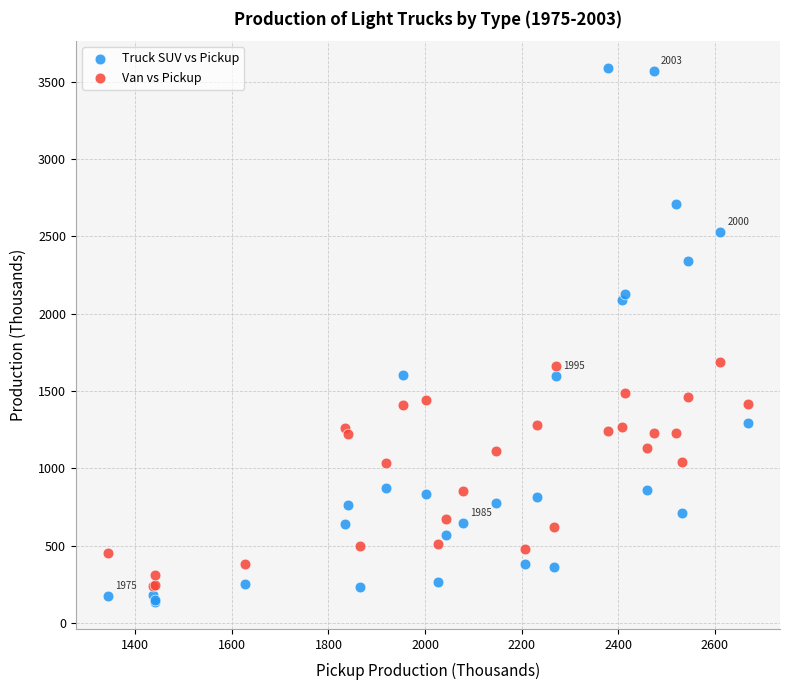

What are all the series names shown in the legend?

Truck SUV vs Pickup, Van vs Pickup